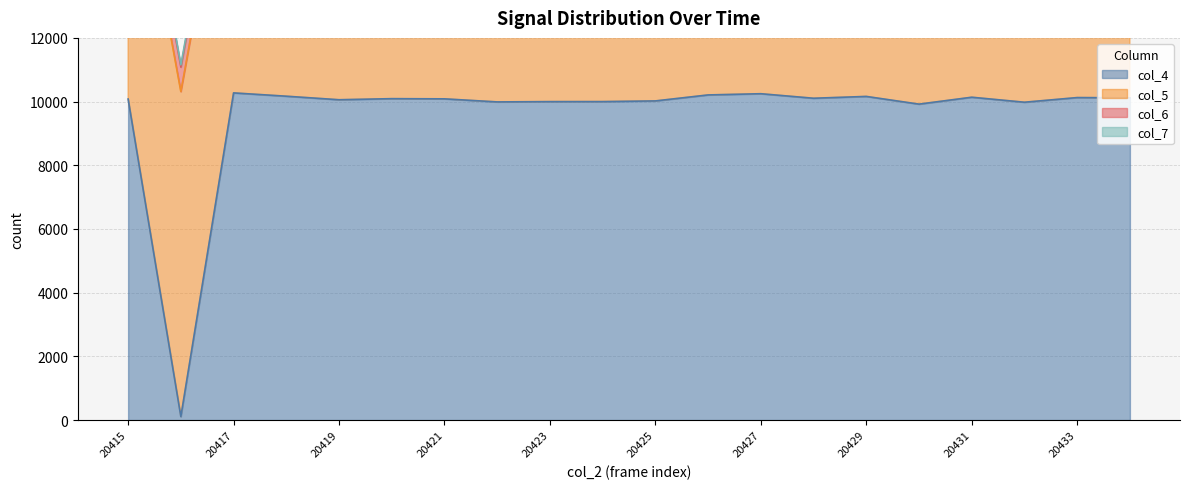

Where does the col_4 series first go above 10092?

20417